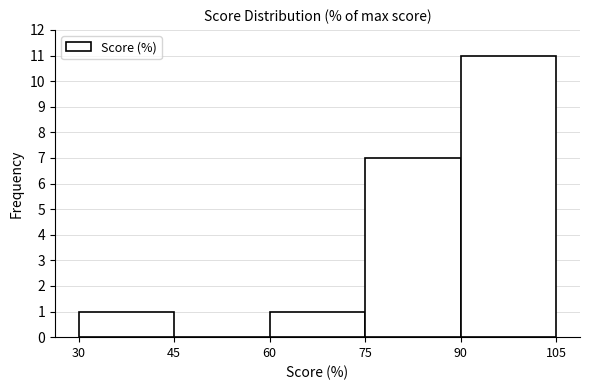

Reading left to right, transcribe this chart: for each bar, give the range it covers on the x-axis and its height. The values are not printed on the chart, so give them approximately, as read against the axis.

30 to 45: 1
45 to 60: 0
60 to 75: 1
75 to 90: 7
90 to 105: 11